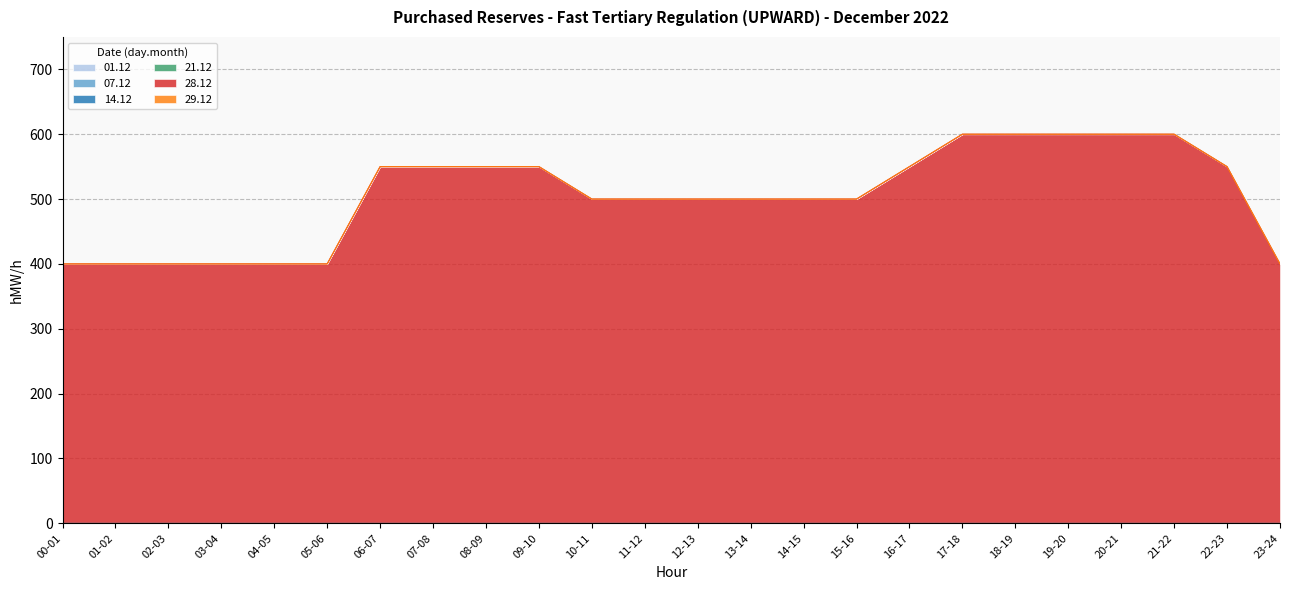

Which series has the widest spread of values?

28.12